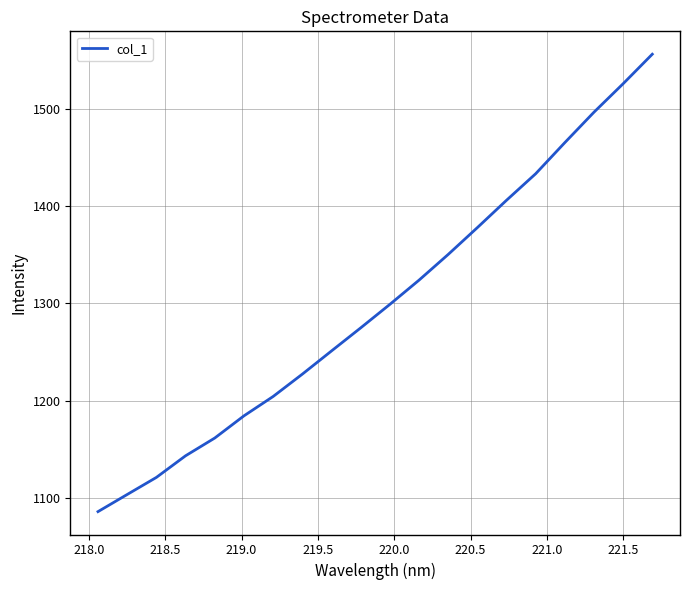

Reading right to left, transcribe all the data shown in this chart.

1556.0	1525.7	1496.4	1465.2	1433.2	1405.9	1377.8	1350.2	1323.8	1298.9	1274.8	1251.1	1227.3	1204.3	1184.4	1161.6	1143.4	1121.2	1103.6	1086.0